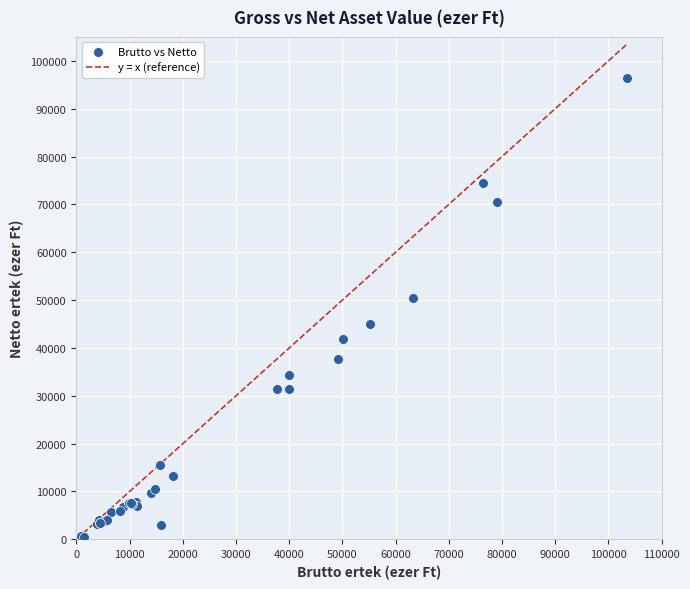

What Y value in the scatter plot is closest to 48459?

50420.0